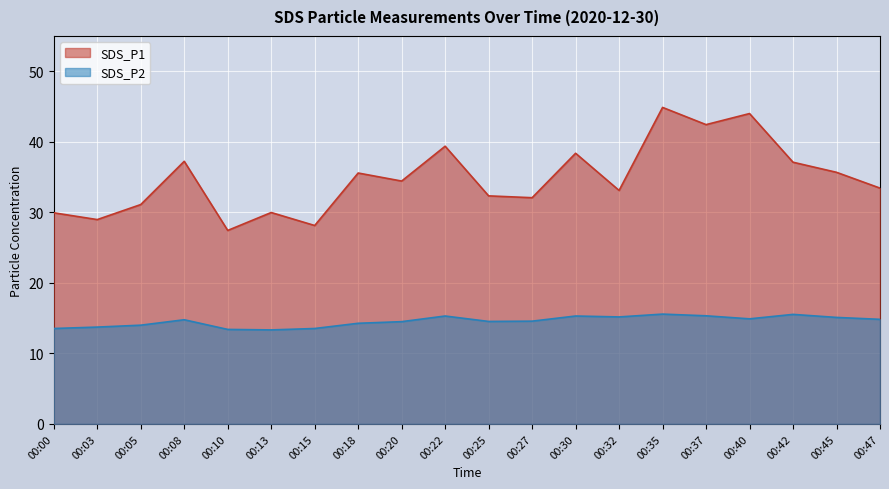

Is the value of SDS_P1 at 00:47 greater than the value of SDS_P2 at 00:00?

Yes